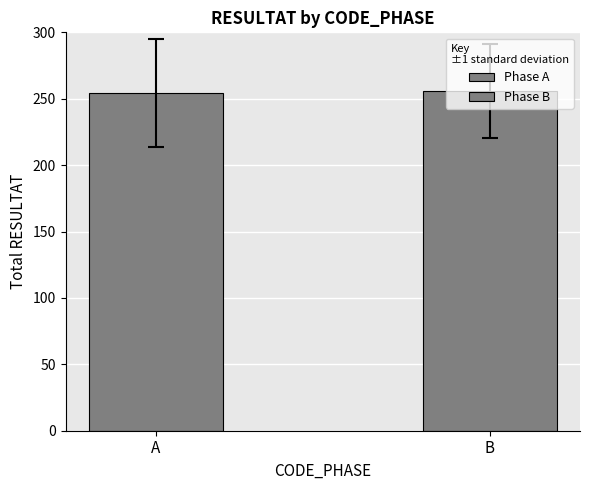

How many distinct data groups are displayed?

2